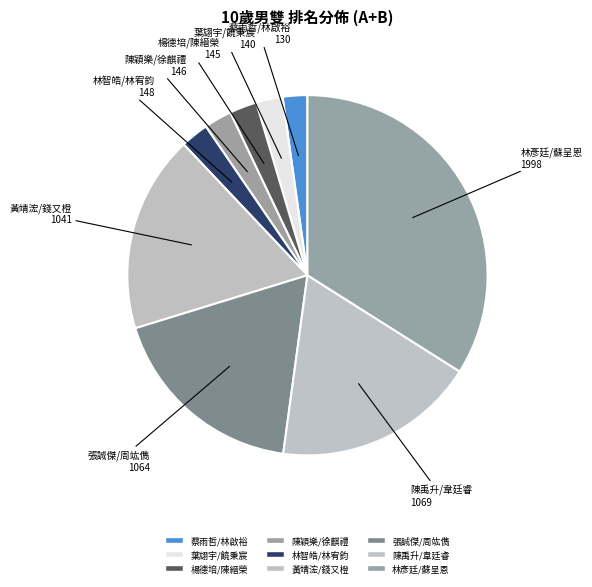

Count the number of slices in the pie.

9